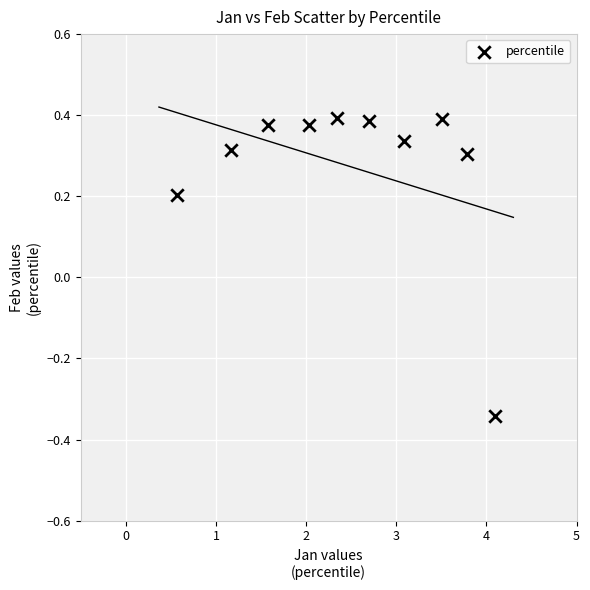

What is the average X value?

2.5